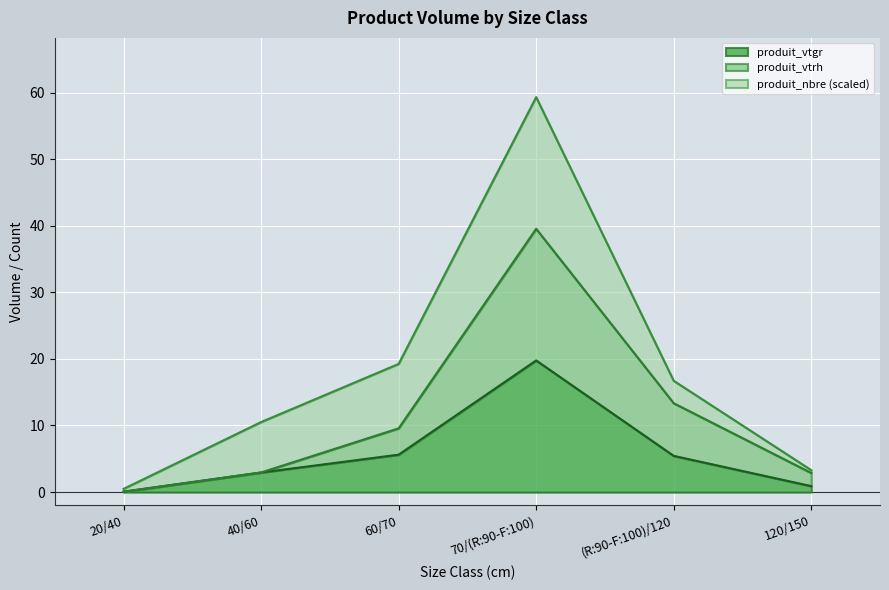

What is the lowest value of the produit_vtrh series?

0.1